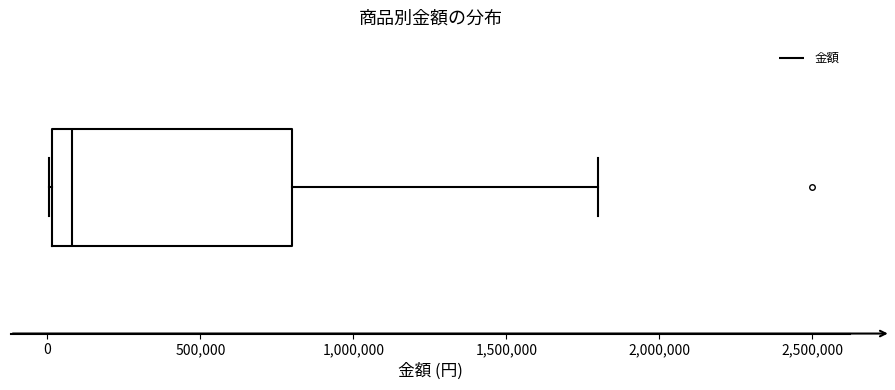

Read this box plot against the x-axis: the position of the median line, the range covered by the box, and the ends of both whiskers. The values are not printed on the chart, so give them approximately, as read against the axis.

median 100000, box 0 to 800000, whiskers 0 to 1800000